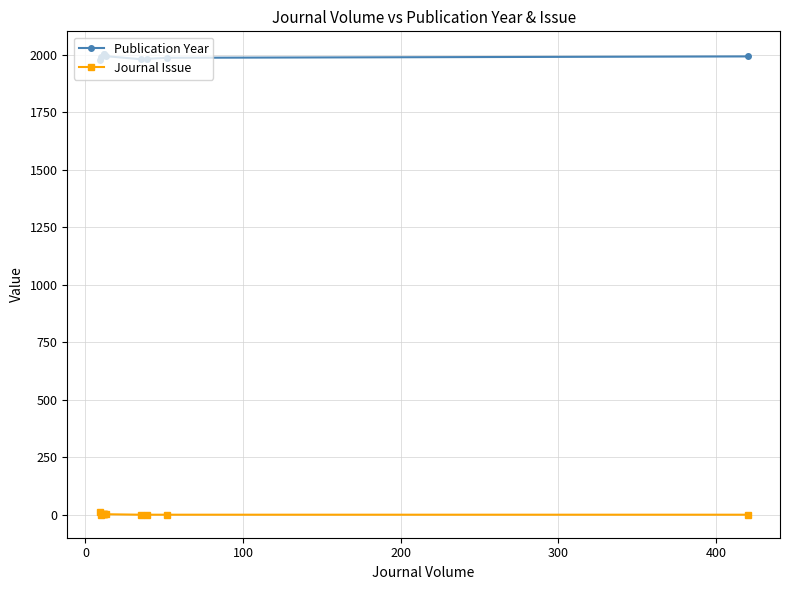

How many values in the Journal Issue series exceed 3?

2